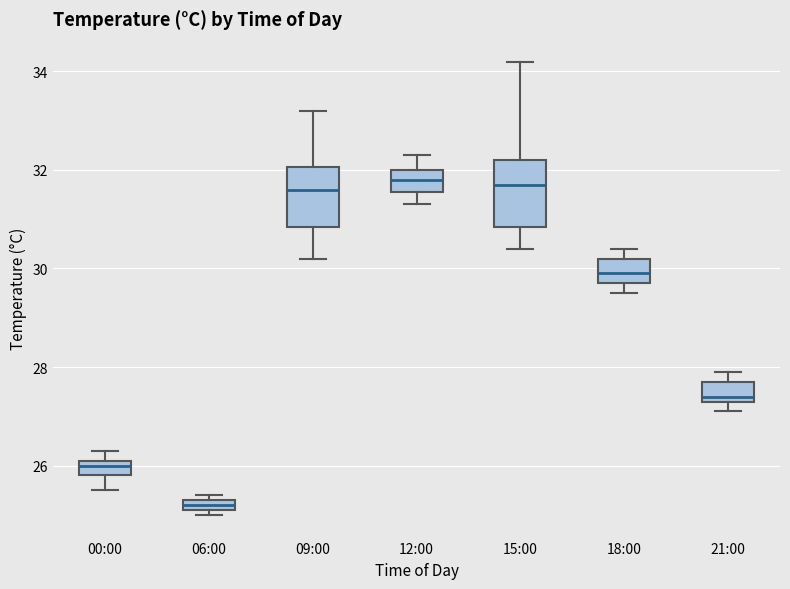

Which box has the lowest median line?

06:00